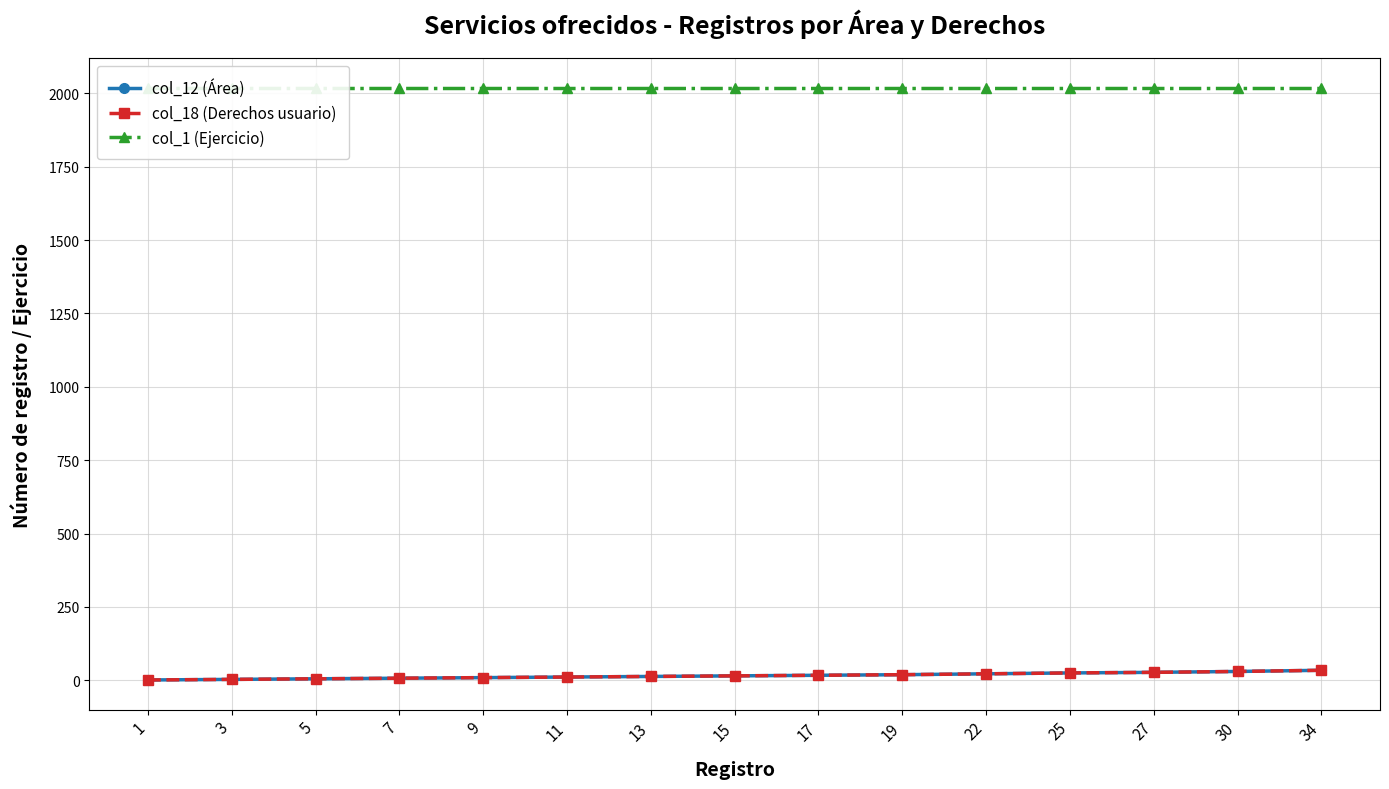

What is the value of the col_12 (Área) point at the 11th from the left?

22